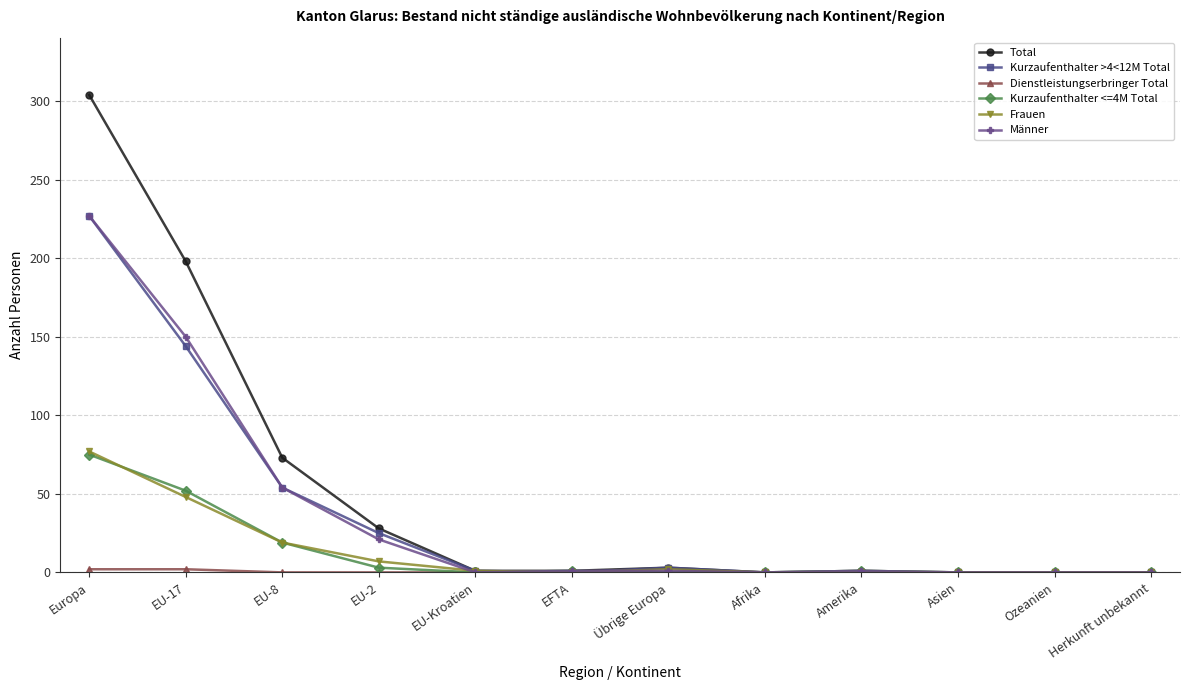

What is the label of the 1st point from the right?

Herkunft unbekannt